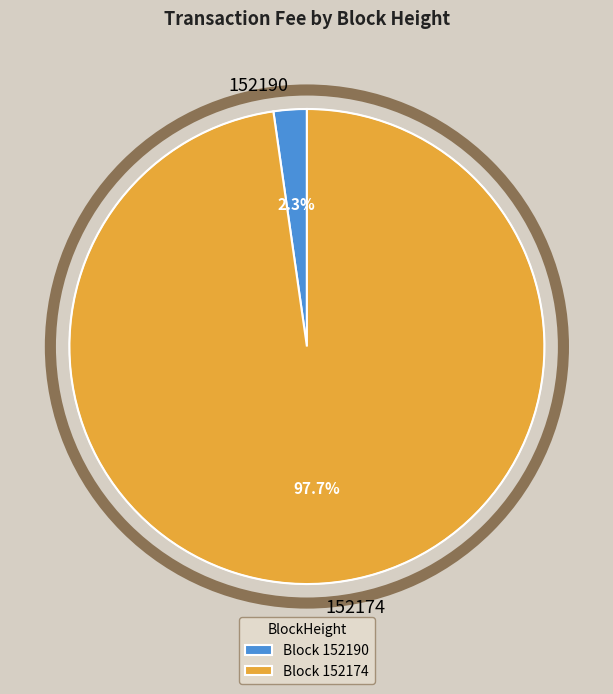

Does any single category account for the majority?

Yes